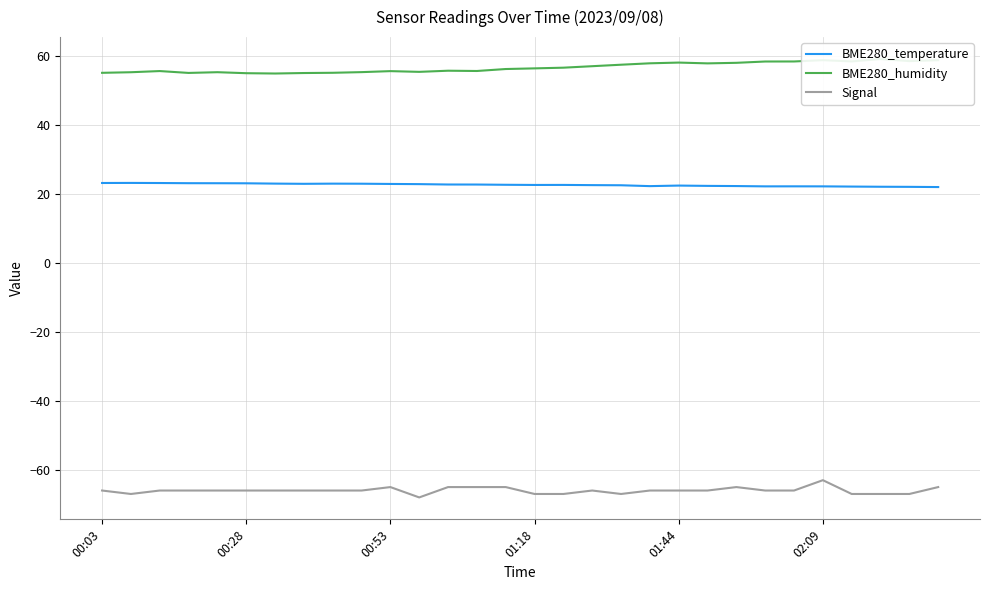

True or false: Signal and BME280_humidity cross at least once.

False